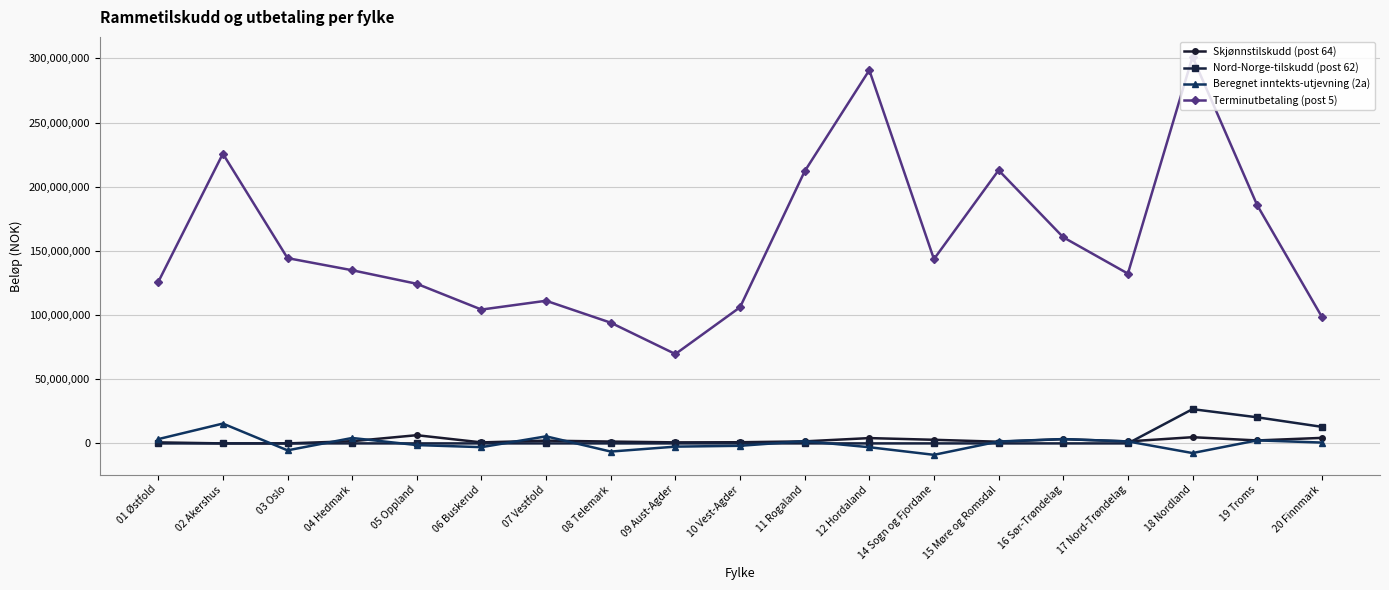

What is the difference between the highest and lowest values at 03 Oslo?

149764900